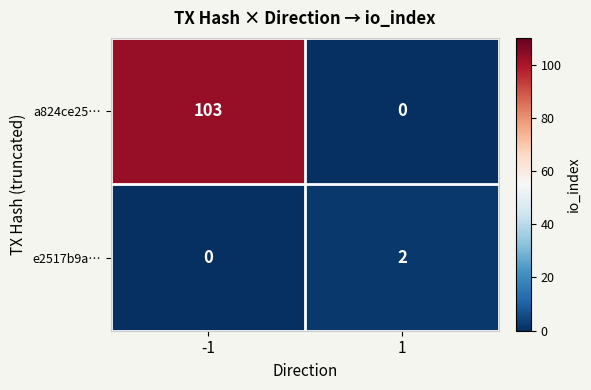

The value of e2517b9a… at -1 is 1. True or false?

False